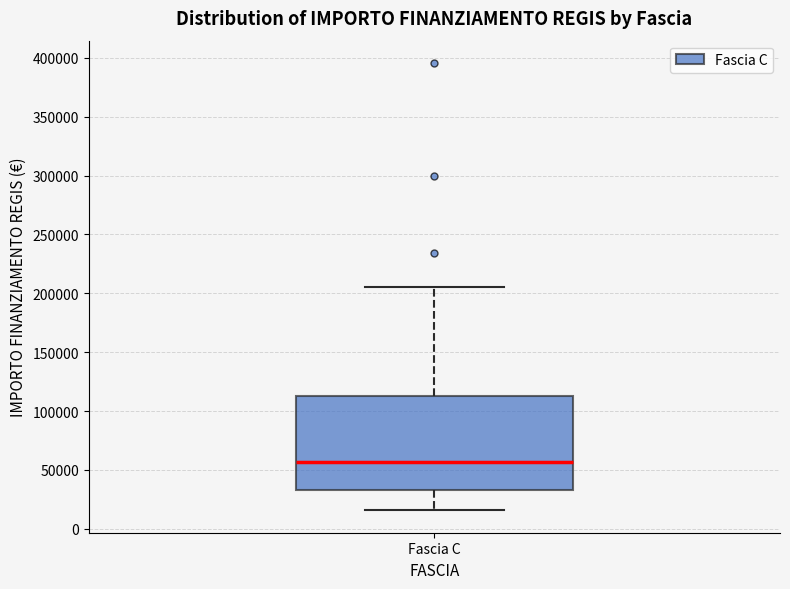

Read this box plot against the y-axis: the position of the median line, the range covered by the box, and the ends of both whiskers. The values are not printed on the chart, so give them approximately, as read against the axis.

median 55000, box 35000 to 115000, whiskers 15000 to 205000